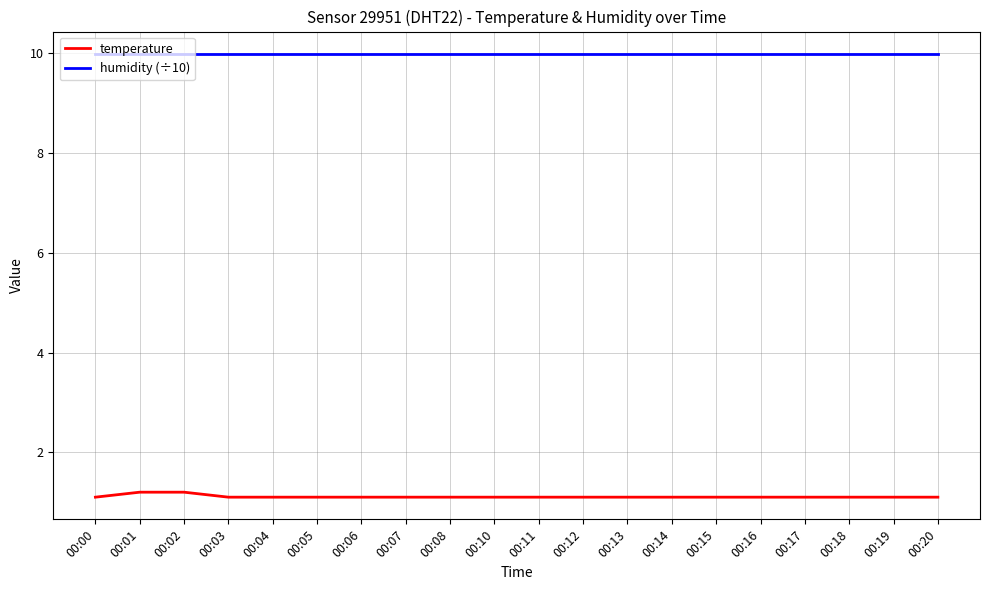

The temperature series shows 1.1 at 00:15. True or false?

True